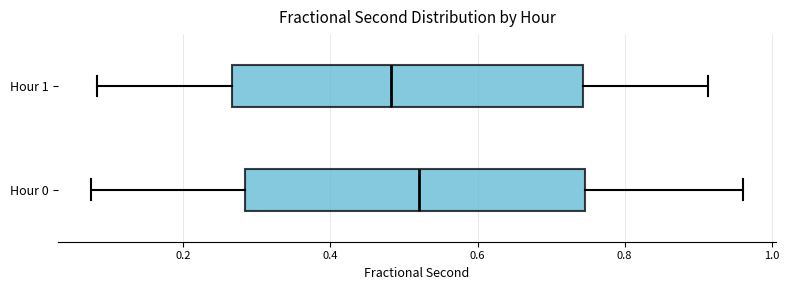

Reading bottom to top, transcribe this box plot: for each box, give where its median line is, the range the box spans, and where its two whiskers end, as read against the x-axis. The values are not printed on the chart, so give them approximately, as read against the axis.

Hour 0: median 0.52, box 0.28 to 0.74, whiskers 0.08 to 0.96
Hour 1: median 0.48, box 0.26 to 0.74, whiskers 0.08 to 0.92